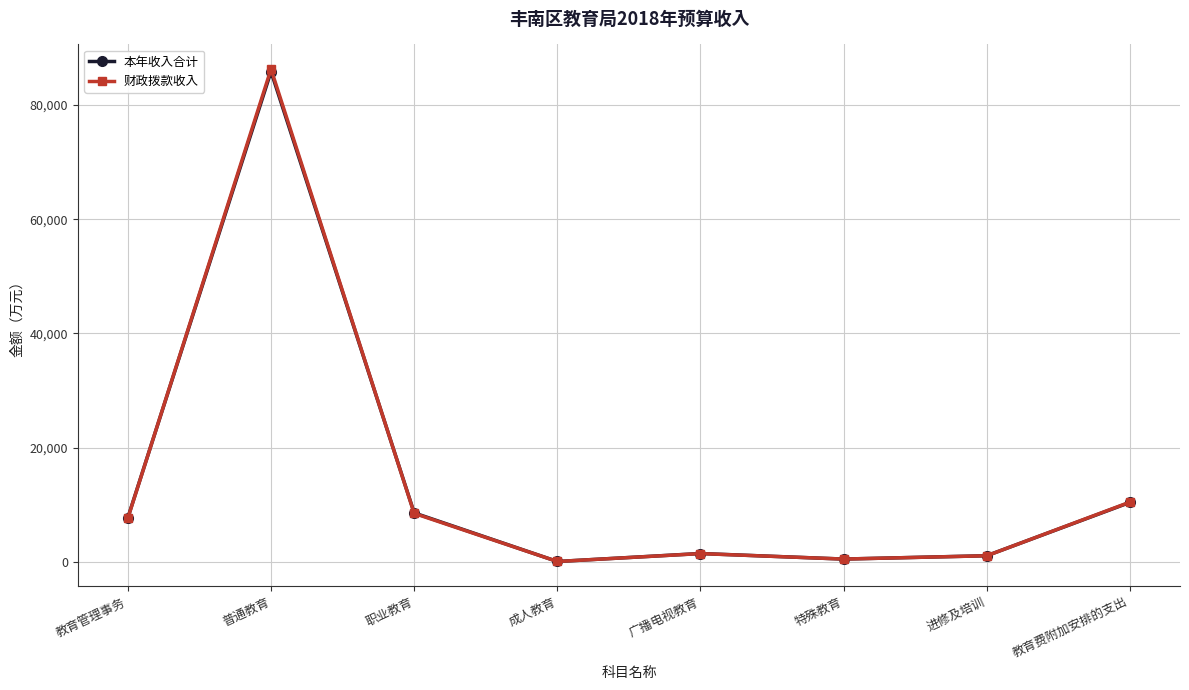

At which category does 本年收入合计 reach its first local peak?

普通教育